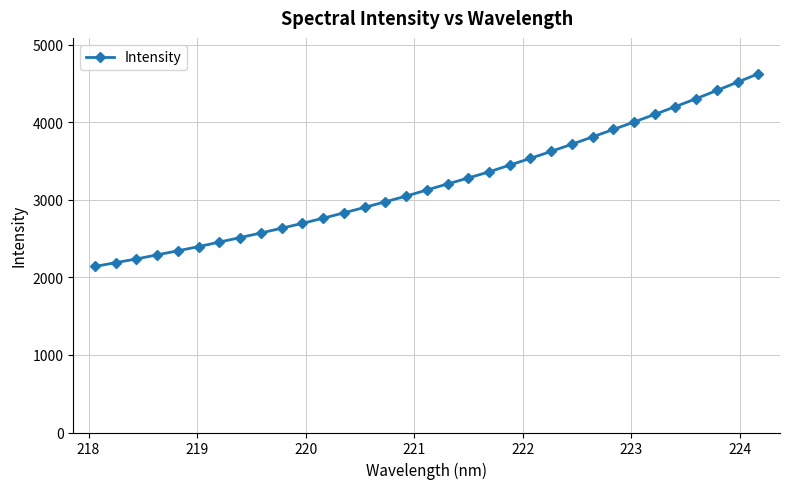

What is the value of the 27th point from the left?

4004.1